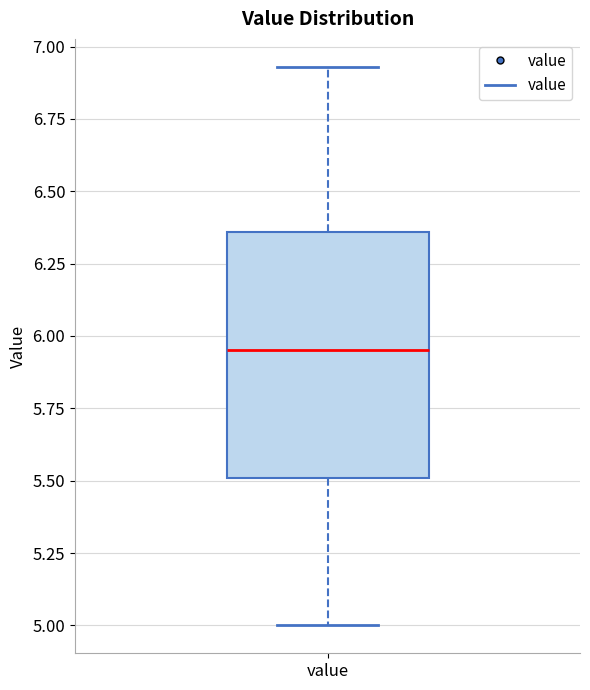

Where is the lower edge of the box for value on the y-axis? The values are not printed on the chart, so give them approximately, as read against the axis.

5.50